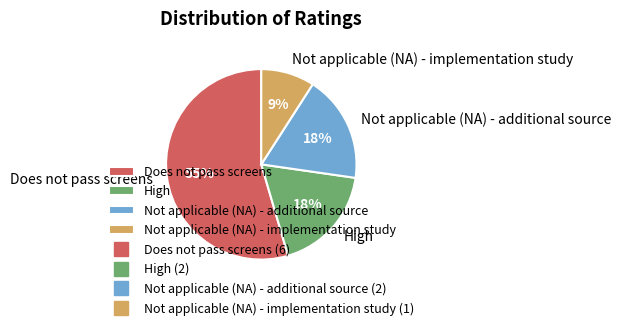

Is it true that High is 18% of the pie?

True